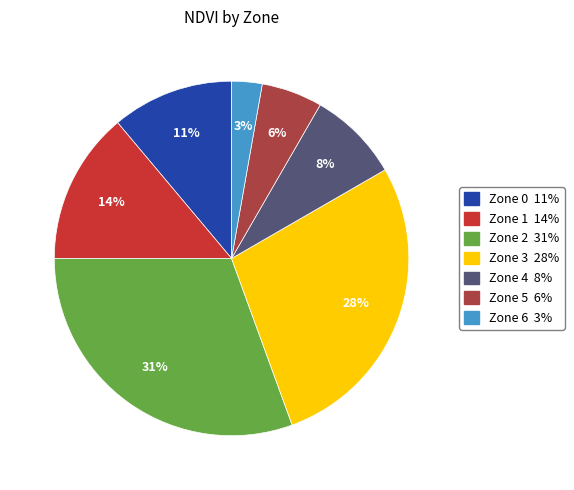

What percentage is the Zone 0 slice, to the nearest percent?

11%